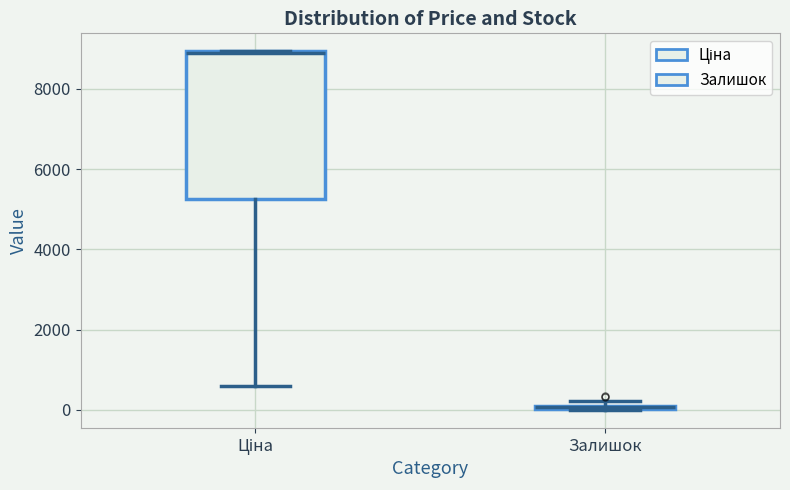

Where is the lower edge of the box for Залишок on the y-axis? The values are not printed on the chart, so give them approximately, as read against the axis.

0